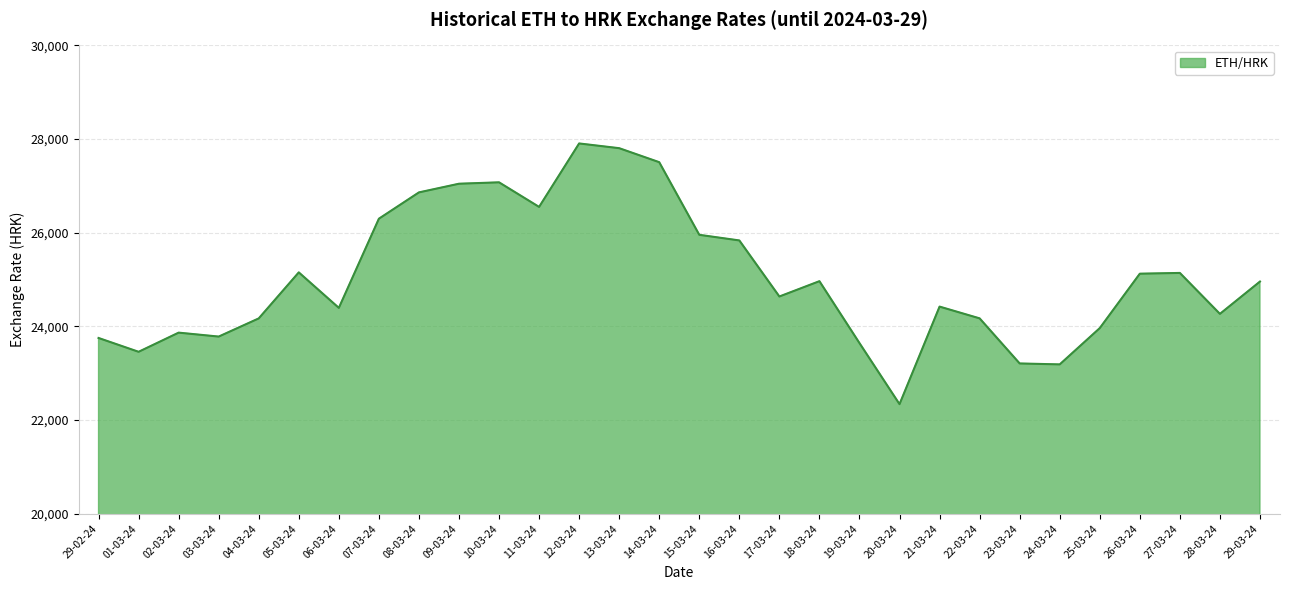

True or false: there are more than 1 points higher than both neighbors.

True